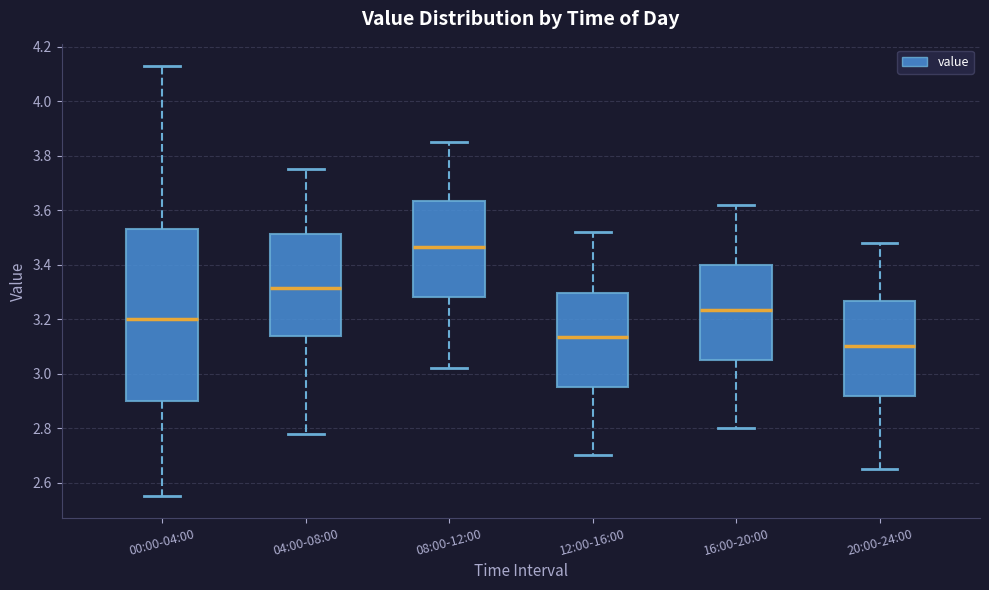

Where does the upper whisker of the box for 12:00-16:00 end on the y-axis? The values are not printed on the chart, so give them approximately, as read against the axis.

3.52